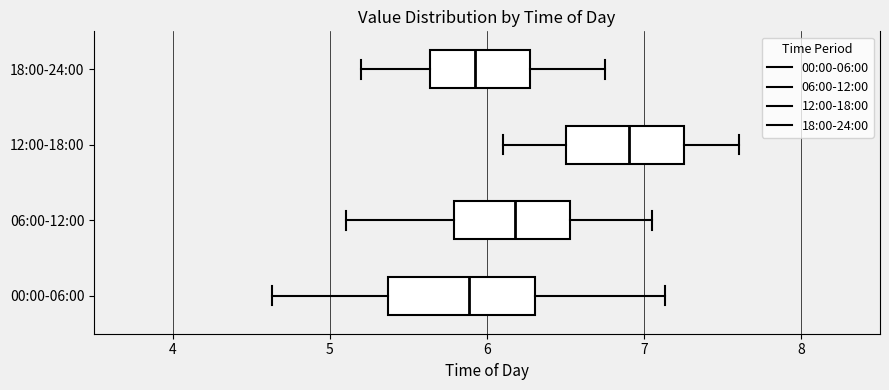

Reading bottom to top, transcribe this box plot: for each box, give where its median line is, the range the box spans, and where its two whiskers end, as read against the x-axis. The values are not printed on the chart, so give them approximately, as read against the axis.

00:00-06:00: median 5.9, box 5.4 to 6.3, whiskers 4.6 to 7.1
06:00-12:00: median 6.2, box 5.8 to 6.5, whiskers 5.1 to 7.1
12:00-18:00: median 6.9, box 6.5 to 7.3, whiskers 6.1 to 7.6
18:00-24:00: median 5.9, box 5.6 to 6.3, whiskers 5.2 to 6.8